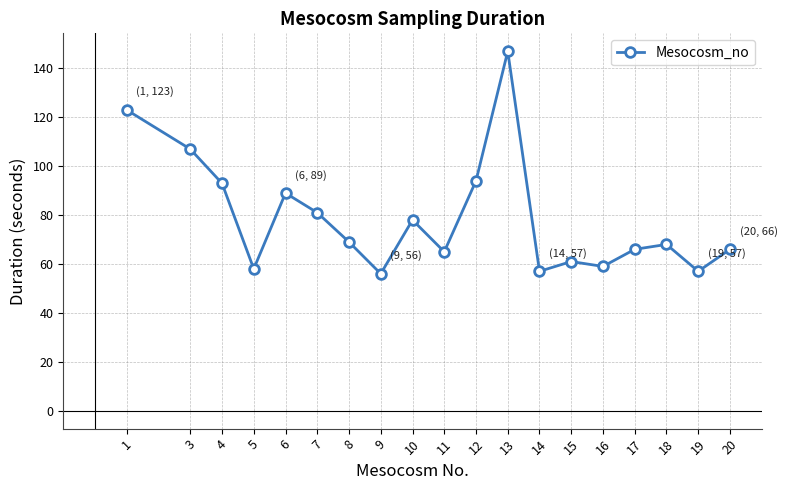

At which label does the data first exceed 68?

1